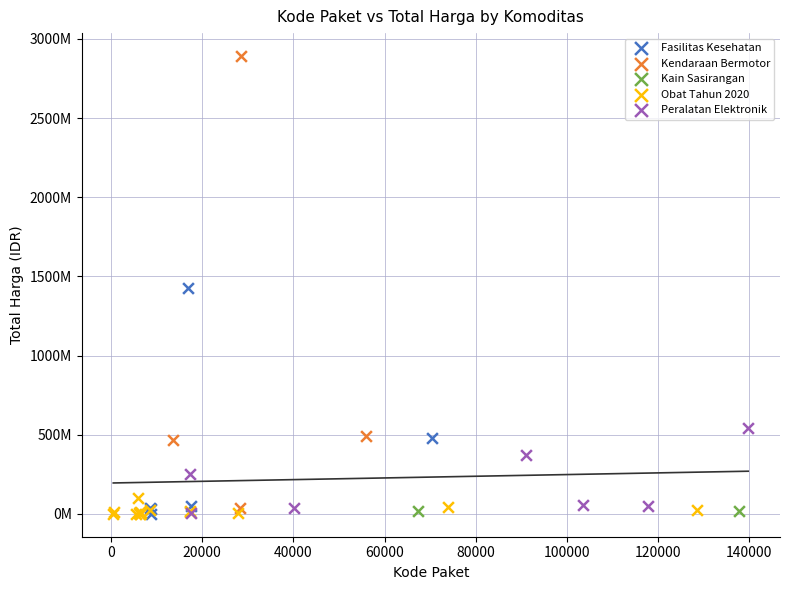

What are all the series names shown in the legend?

Fasilitas Kesehatan, Kendaraan Bermotor, Kain Sasirangan, Obat Tahun 2020, Peralatan Elektronik